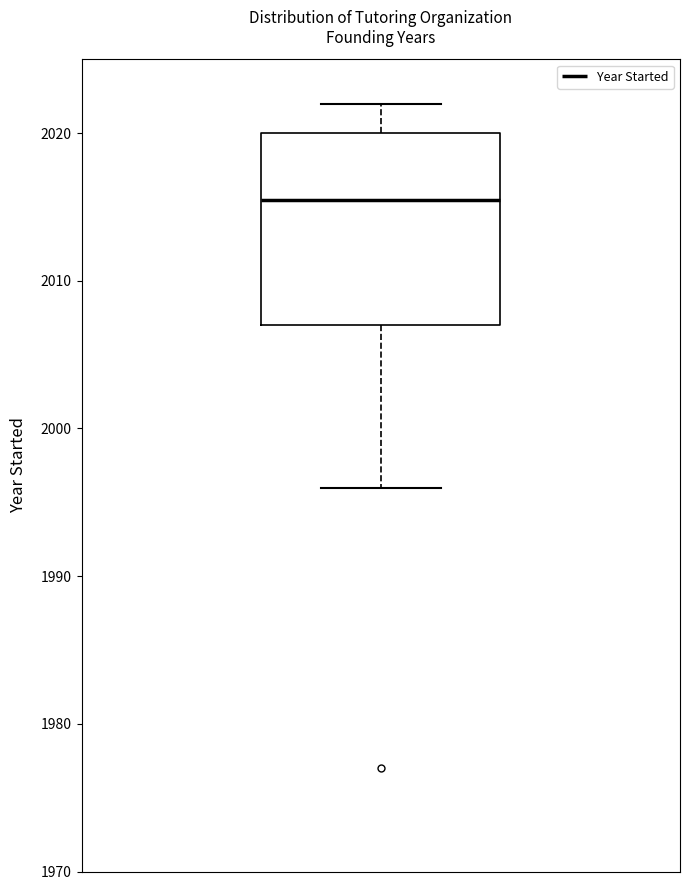

Read this box plot against the y-axis: the position of the median line, the range covered by the box, and the ends of both whiskers. The values are not printed on the chart, so give them approximately, as read against the axis.

median 2016, box 2007 to 2020, whiskers 1996 to 2022